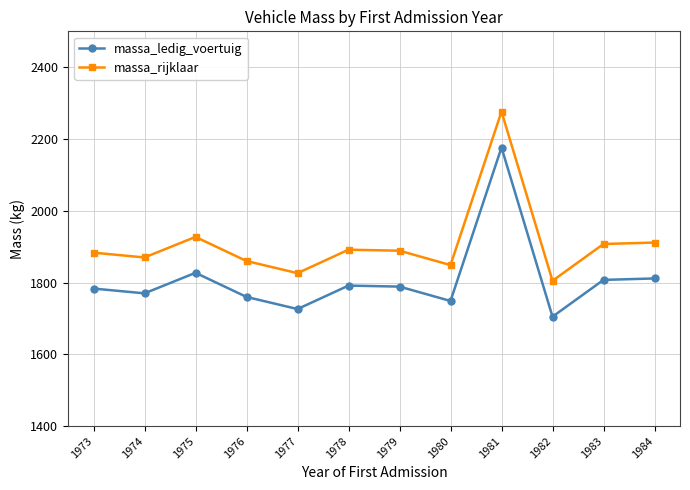

What is the sum of the massa_ledig_voertuig values at 1984 and 1975?

3638.8